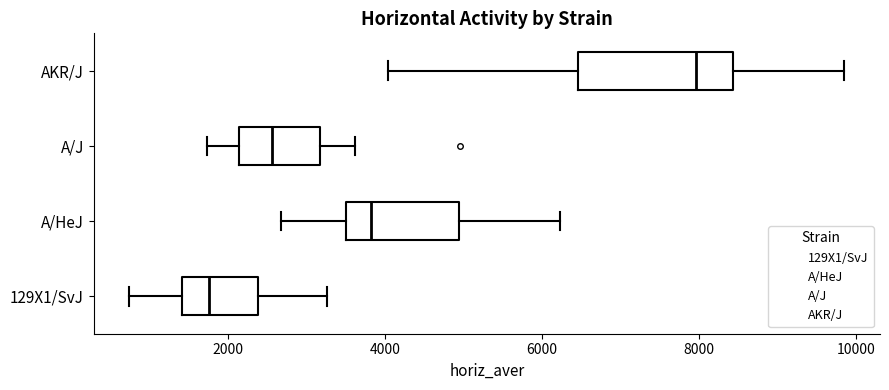

Reading bottom to top, transcribe this box plot: for each box, give where its median line is, the range the box spans, and where its two whiskers end, as read against the x-axis. The values are not printed on the chart, so give them approximately, as read against the axis.

129X1/SvJ: median 1800, box 1400 to 2400, whiskers 800 to 3200
A/HeJ: median 3800, box 3600 to 5000, whiskers 2600 to 6200
A/J: median 2600, box 2200 to 3200, whiskers 1800 to 3600
AKR/J: median 8000, box 6400 to 8400, whiskers 4000 to 9800